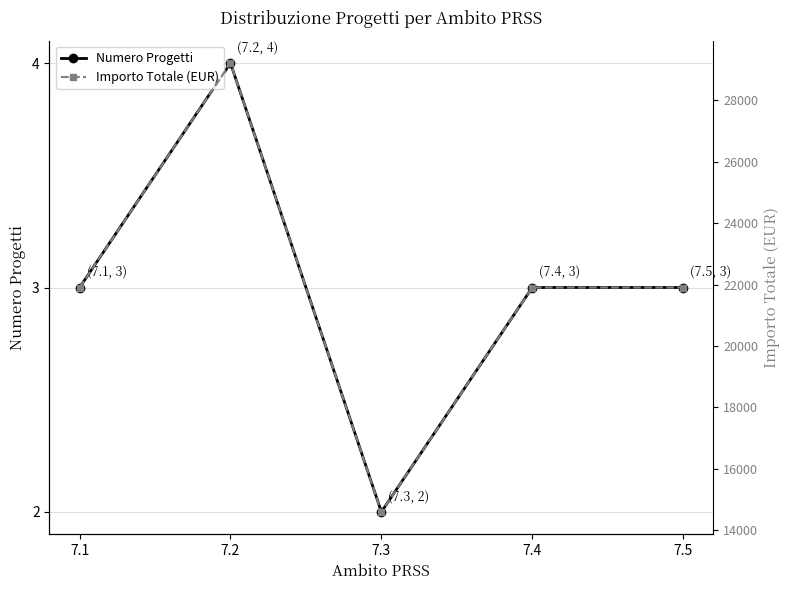

Reading left to right, transcribe all the data shown in this chart.

Numero Progetti: 7.1=3	7.2=4	7.3=2	7.4=3	7.5=3
Importo Totale (EUR): 7.1=21903	7.2=29204	7.3=14602	7.4=21903	7.5=21903